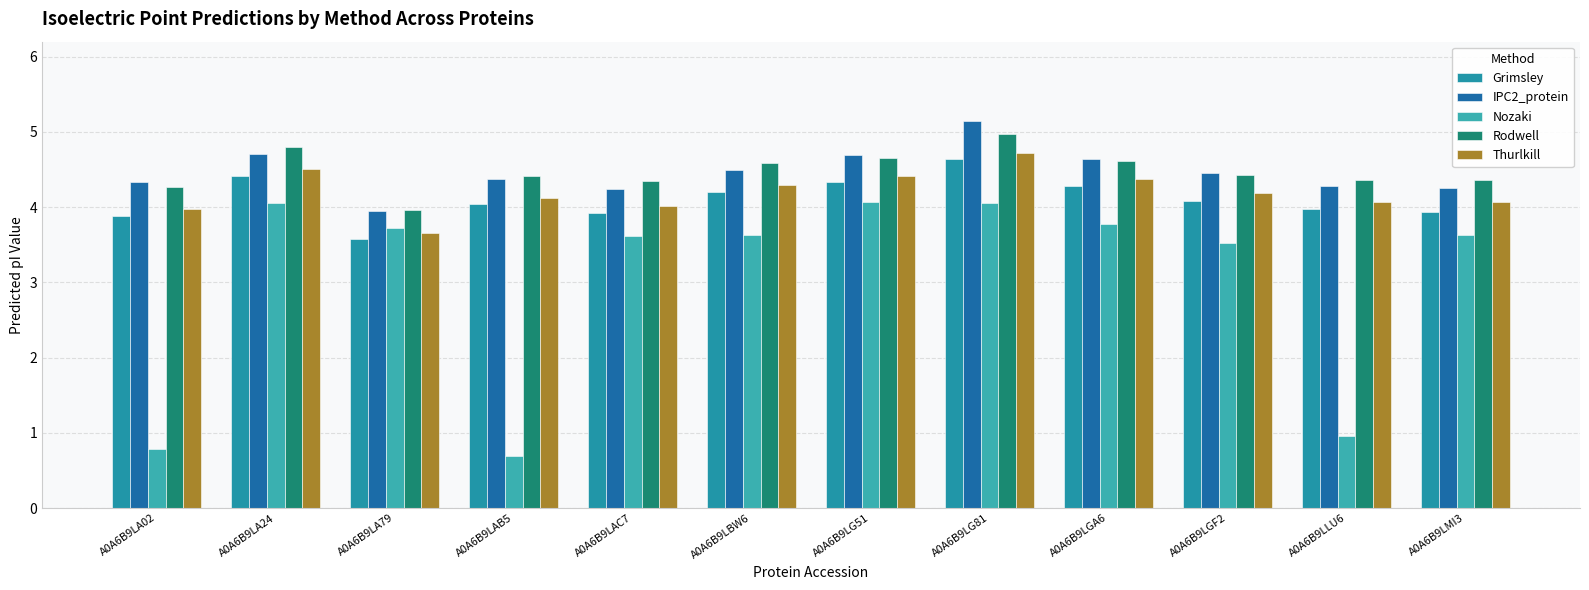

How many data points in Rodwell are above 4?

11